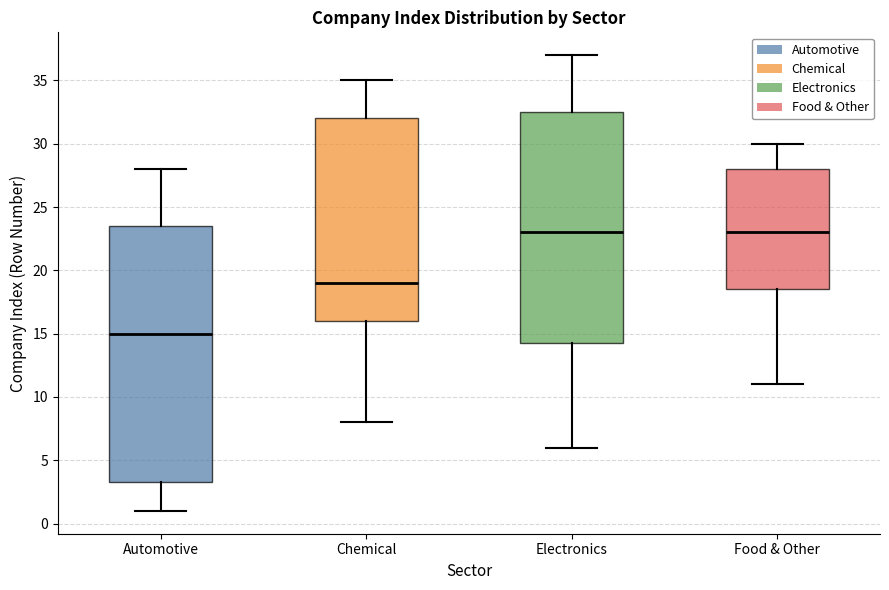

Which box has the lowest median line?

Automotive